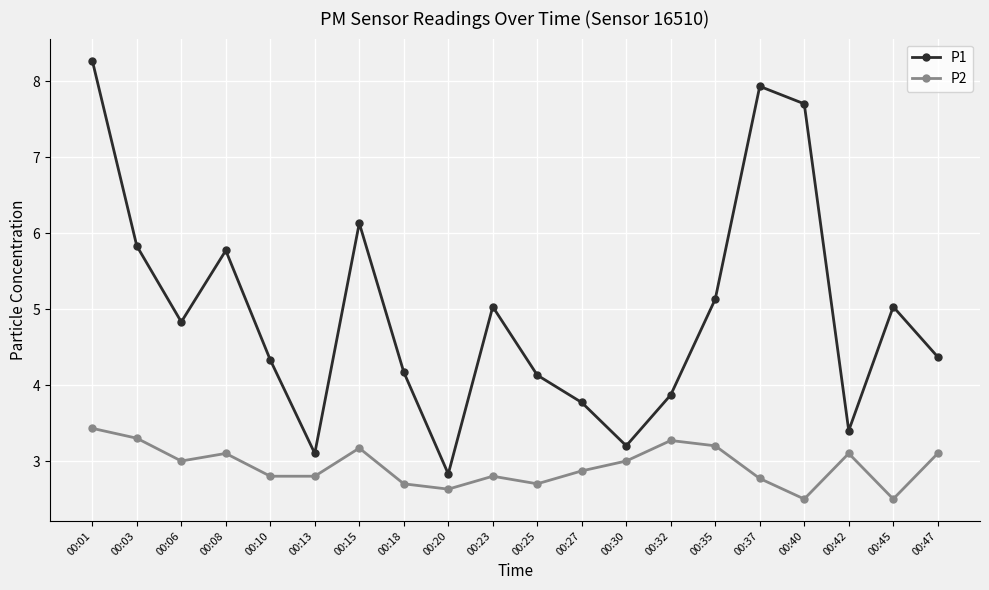

At which category is the sum across all series the highest?

00:01